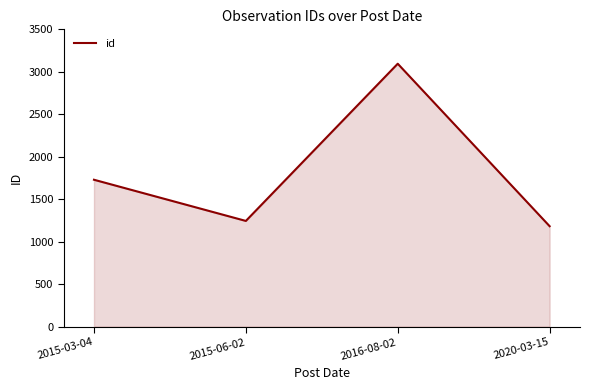

How many distinct data groups are displayed?

1